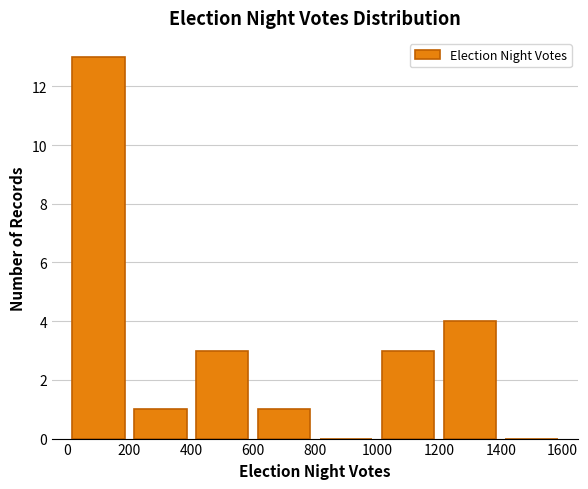

What is the height of the bar covering 400 to 600 on the x-axis? The values are not printed on the chart, so give them approximately, as read against the axis.

3